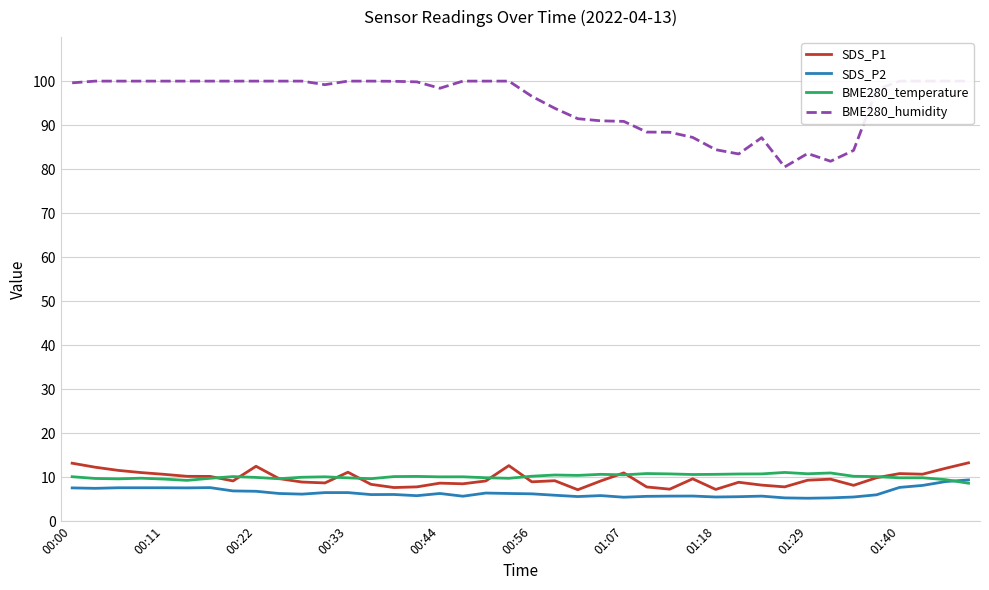

How many interior local peaks does the SDS_P1 series have?

10